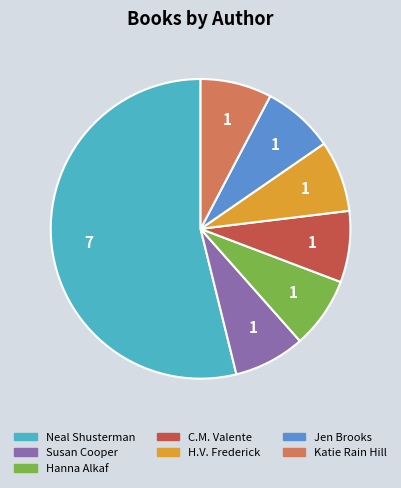

Does any single category account for the majority?

Yes